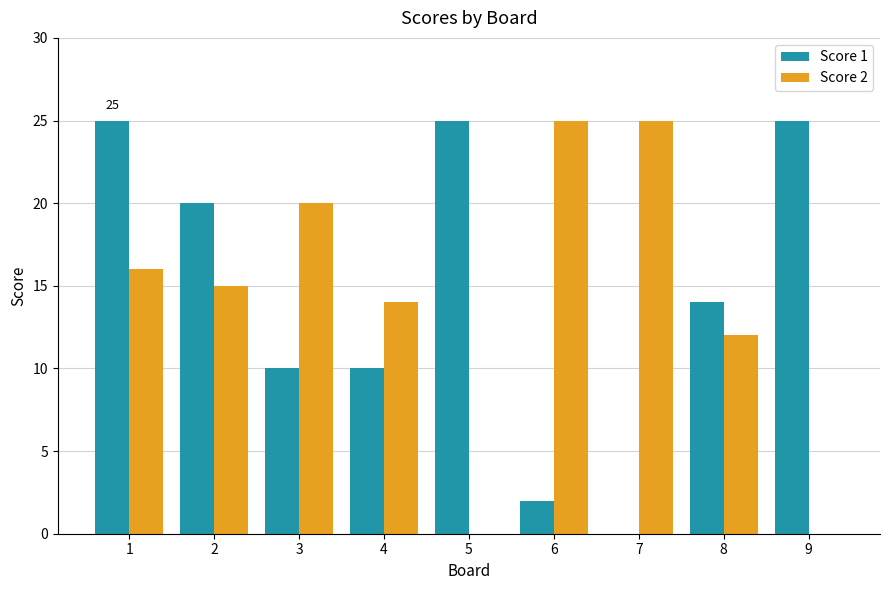

Is the value of Score 1 at 1 greater than the value of Score 2 at 1?

Yes